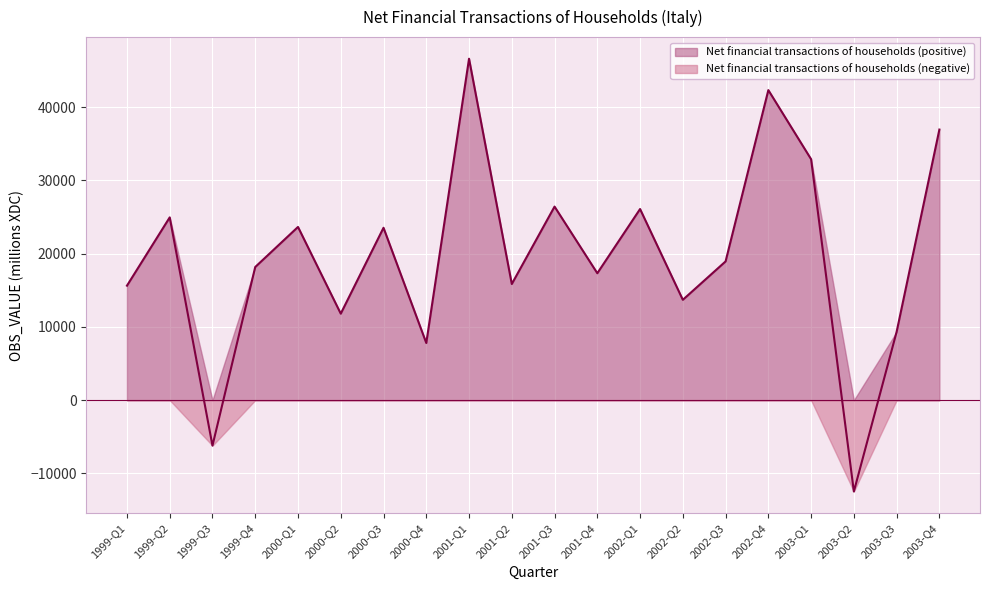

At which category is the sum across all series the highest?

2001-Q1